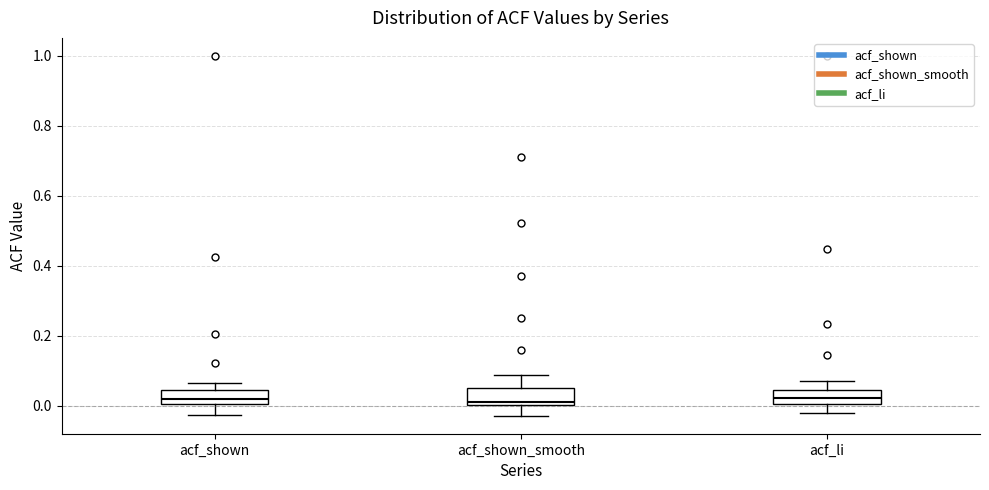

Where does the upper whisker of the box for acf_shown_smooth end on the y-axis? The values are not printed on the chart, so give them approximately, as read against the axis.

0.08